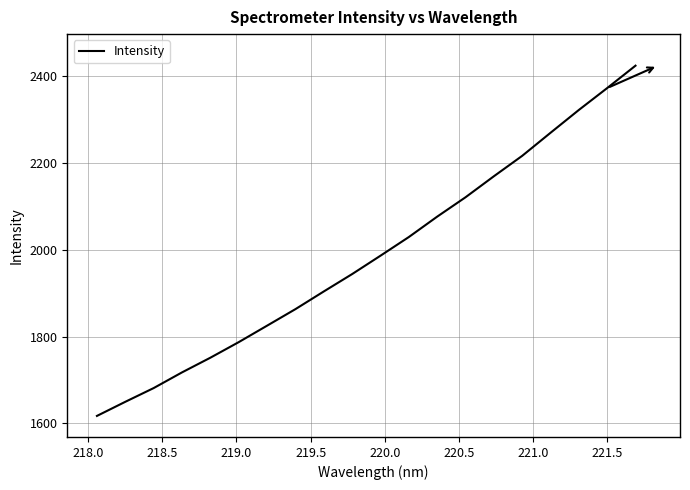

What is the average value?

1986.6